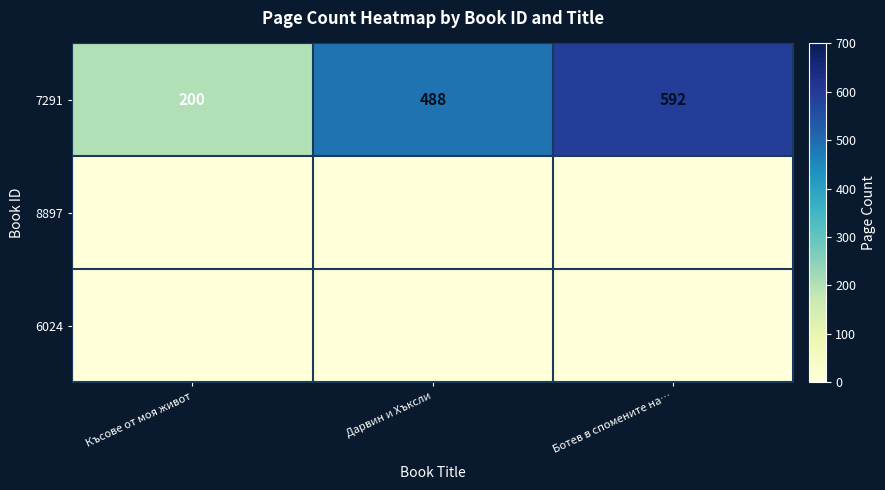

How many series are shown in this chart?

3